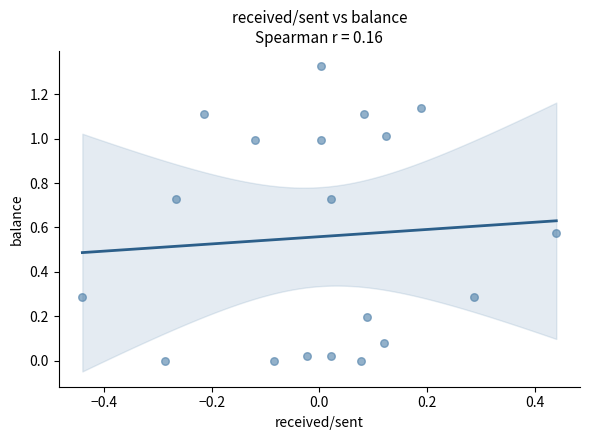

What is the range of X values (max minus min)?

0.9